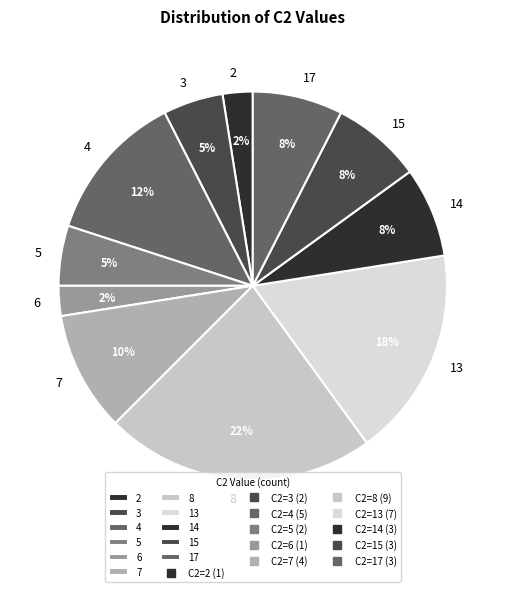

Combined, do 8 and 15 account for over 50%?

No